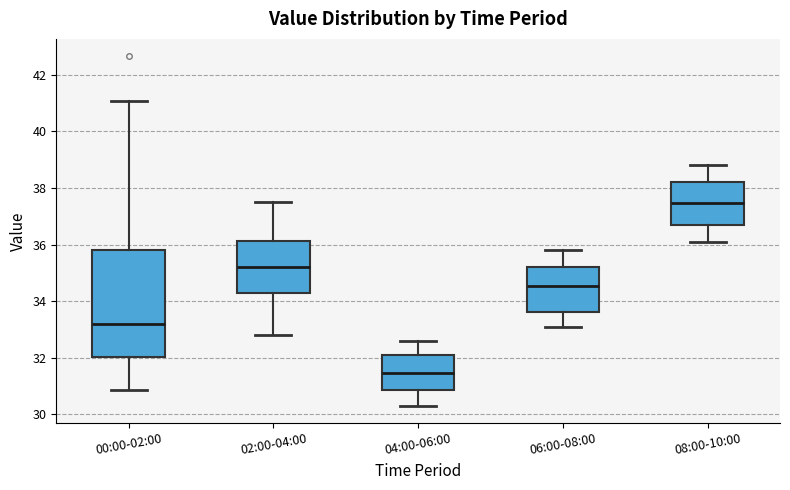

Reading left to right, transcribe this box plot: for each box, give where its median line is, the range the box spans, and where its two whiskers end, as read against the y-axis. The values are not printed on the chart, so give them approximately, as read against the axis.

00:00-02:00: median 33.2, box 32.0 to 35.8, whiskers 30.8 to 41.0
02:00-04:00: median 35.2, box 34.2 to 36.2, whiskers 32.8 to 37.6
04:00-06:00: median 31.4, box 30.8 to 32.2, whiskers 30.4 to 32.6
06:00-08:00: median 34.6, box 33.6 to 35.2, whiskers 33.2 to 35.8
08:00-10:00: median 37.4, box 36.6 to 38.2, whiskers 36.2 to 38.8